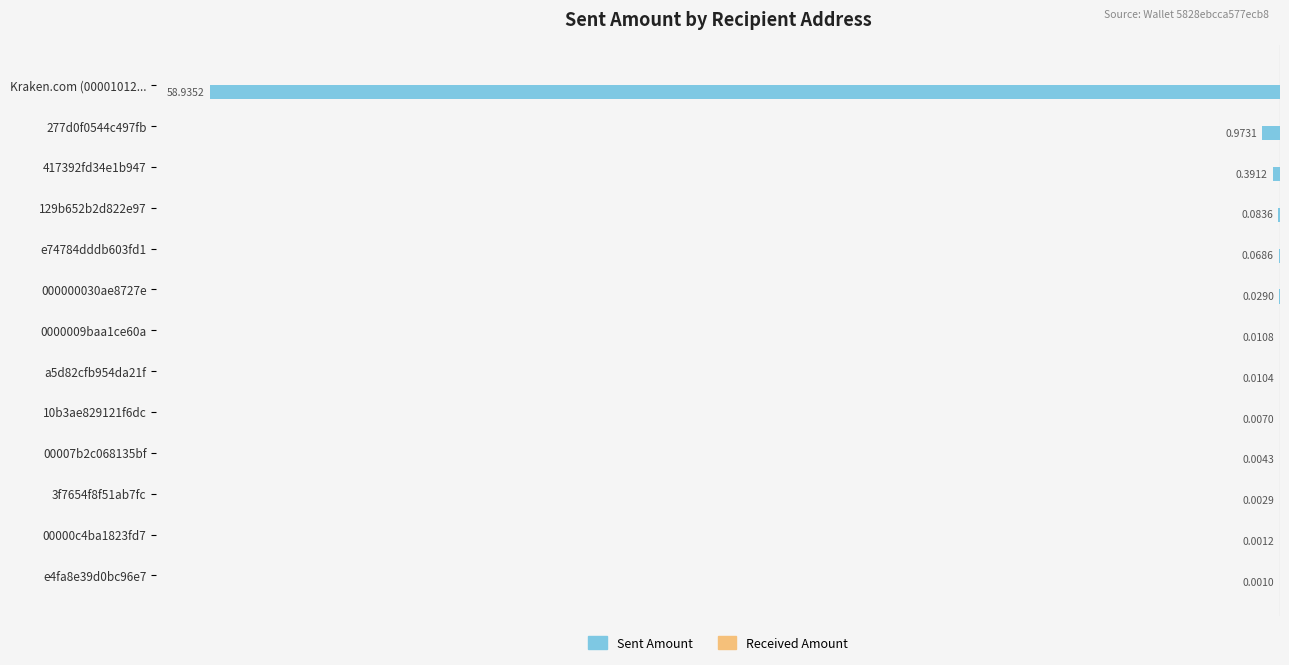

Count the number of data series in this chart.

1